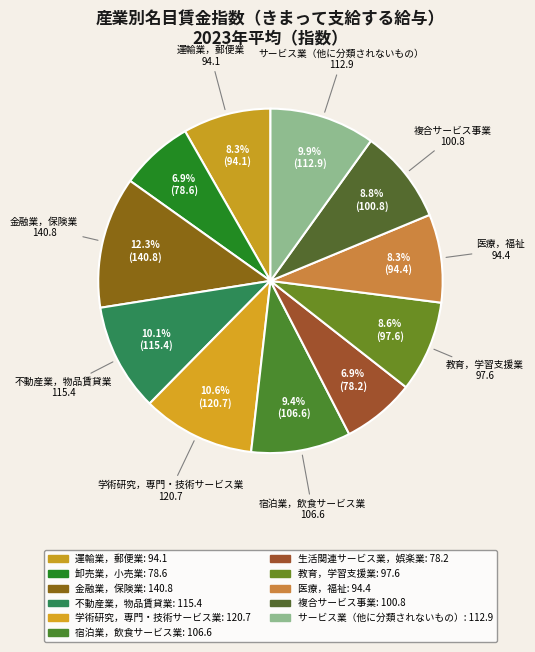

How many segments does this pie chart have?

11